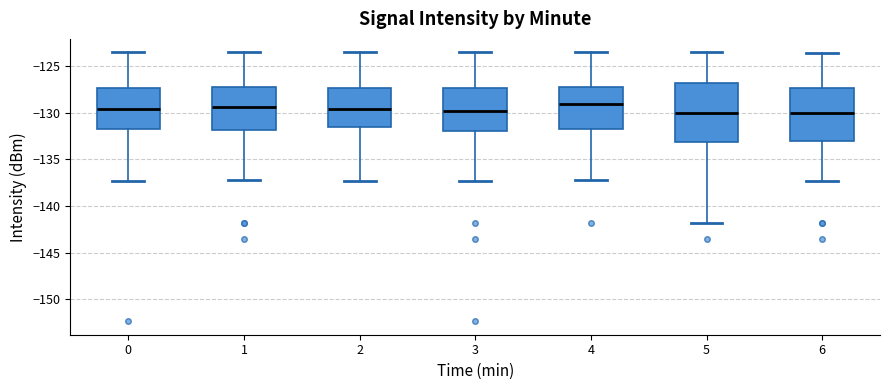

Where does the lower whisker of the box at x = 5 end on the y-axis? The values are not printed on the chart, so give them approximately, as read against the axis.

-142.0